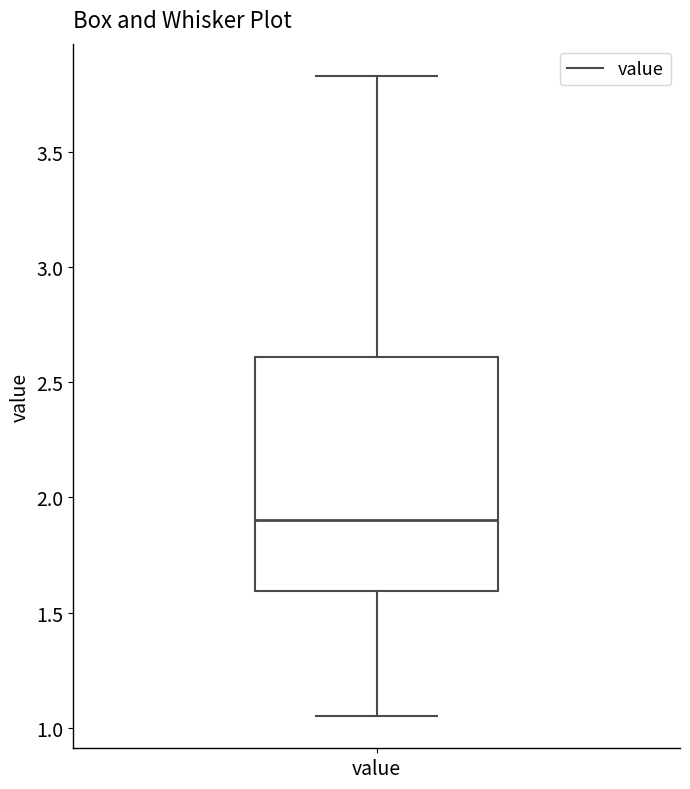

Read this box plot against the y-axis: the position of the median line, the range covered by the box, and the ends of both whiskers. The values are not printed on the chart, so give them approximately, as read against the axis.

median 1.90, box 1.60 to 2.60, whiskers 1.05 to 3.85